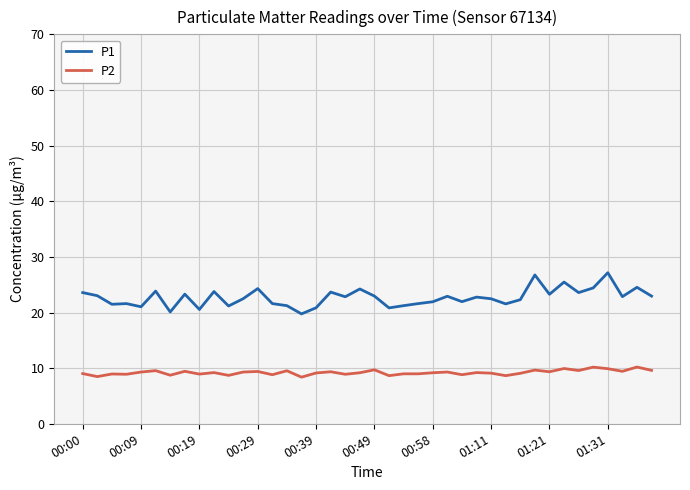

Which series has the largest range (max minus min)?

P1